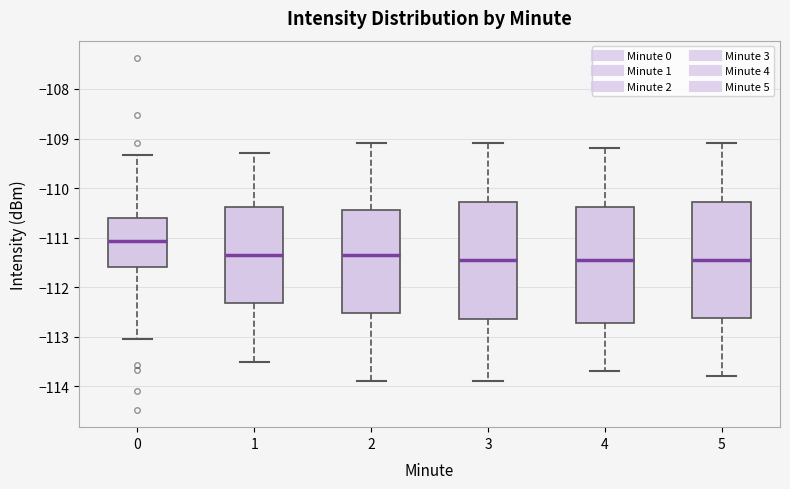

Which box's median line is the highest?

0